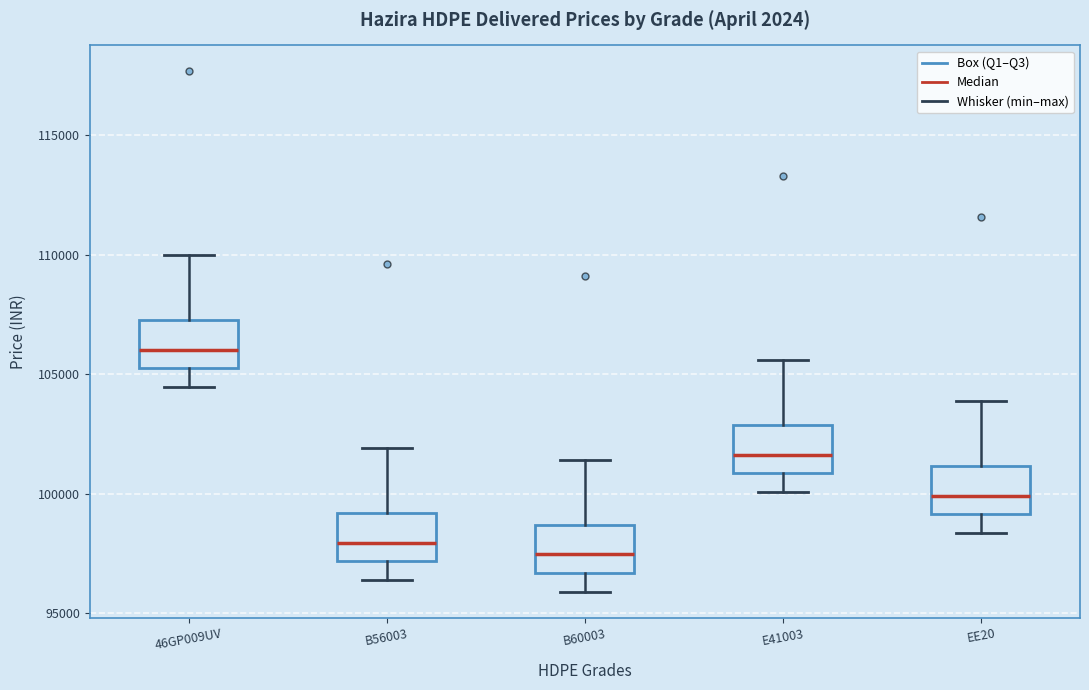

Reading left to right, read every box against the y-axis: the position of its median line, the range the box covers, and the ends of its whiskers. The values are not printed on the chart, so give them approximately, as read against the axis.

46GP009UV: median 106000, box 105500 to 107000, whiskers 104500 to 110000
B56003: median 98000, box 97000 to 99000, whiskers 96500 to 102000
B60003: median 97500, box 96500 to 98500, whiskers 96000 to 101500
E41003: median 101500, box 101000 to 103000, whiskers 100000 to 105500
EE20: median 100000, box 99000 to 101000, whiskers 98500 to 104000